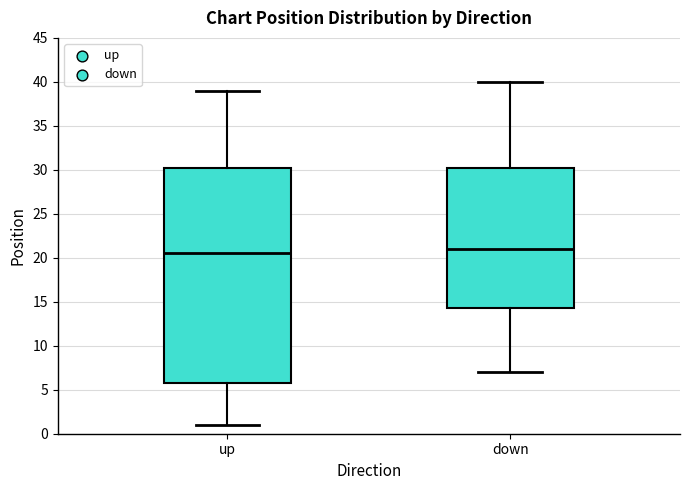

Reading left to right, transcribe this box plot: for each box, give where its median line is, the range the box spans, and where its two whiskers end, as read against the y-axis. The values are not printed on the chart, so give them approximately, as read against the axis.

up: median 20.5, box 6.0 to 30.5, whiskers 1.0 to 39.0
down: median 21.0, box 14.5 to 30.5, whiskers 7.0 to 40.0